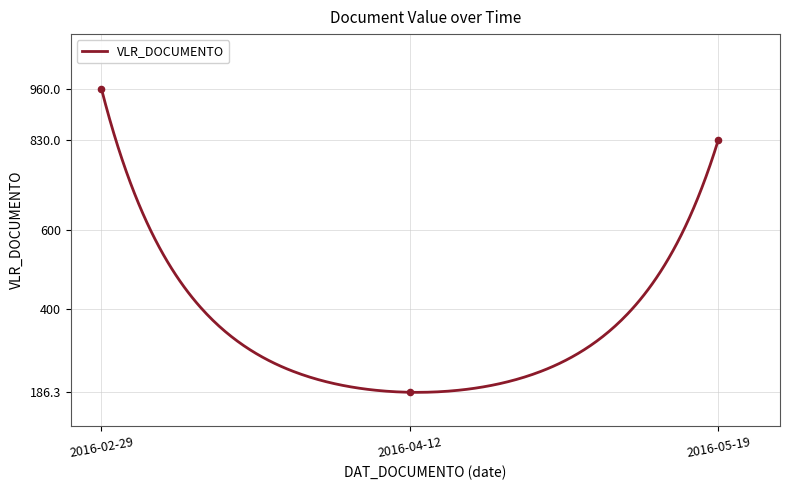

Between 2016-04-12 and 2016-02-29, which is larger?

2016-02-29